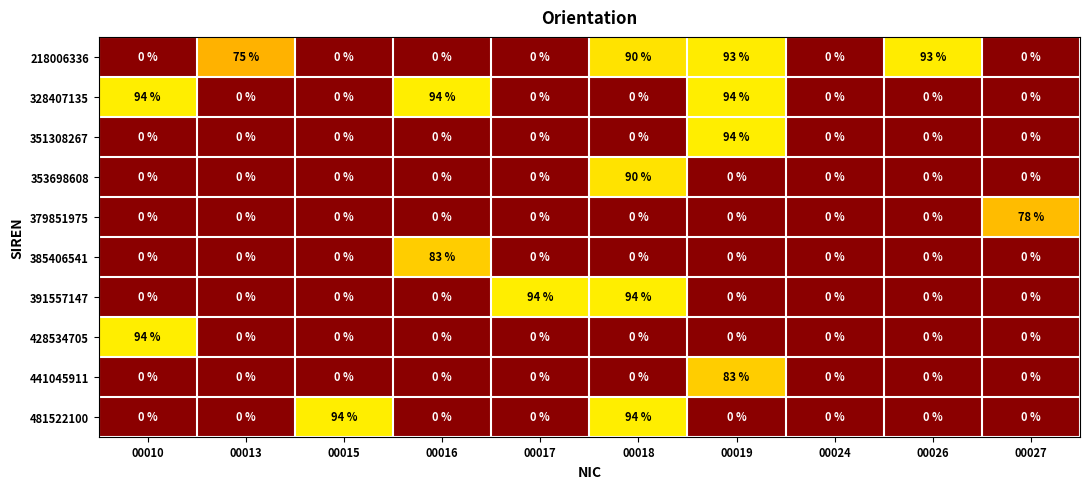

What is the difference between the maximum and minimum values in the 391557147 series?

94